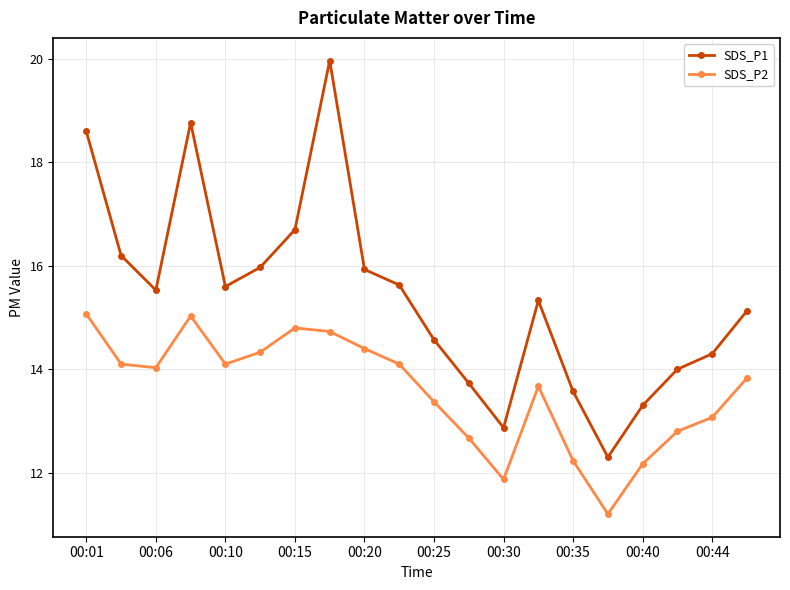

Which series has the widest spread of values?

SDS_P1